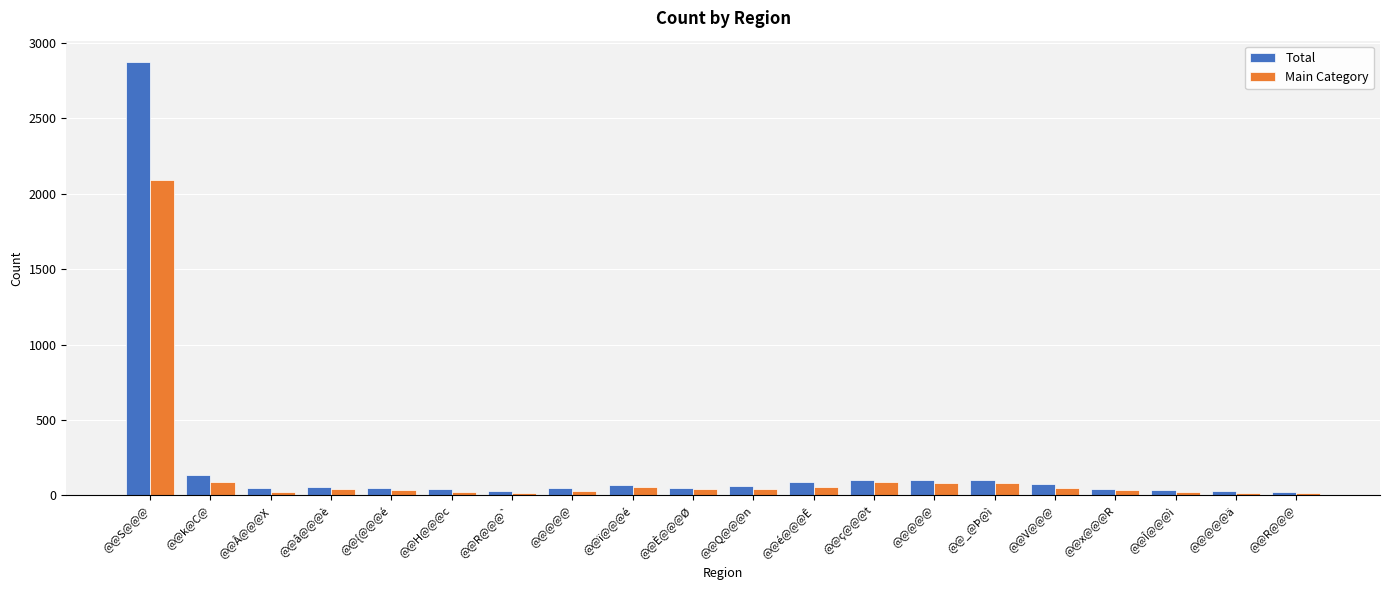

How many values in the Total series are below 53?

10